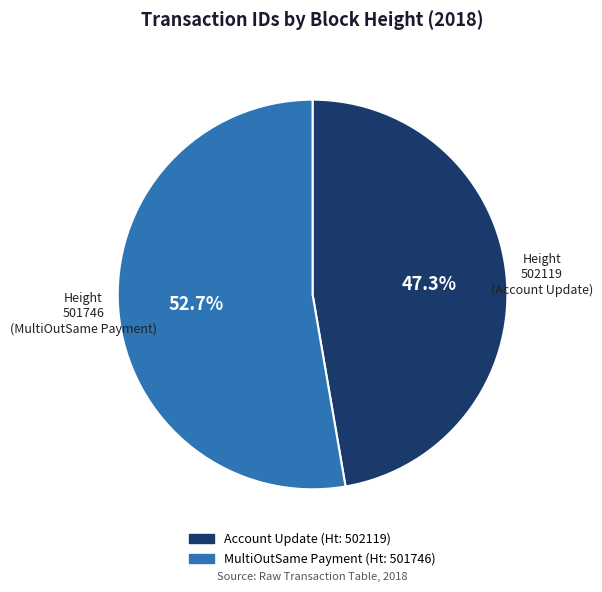

Does any single category account for the majority?

Yes